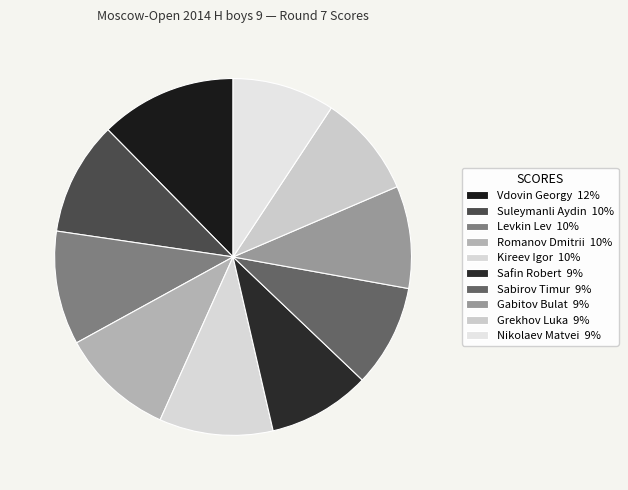

True or false: Suleymanli Aydin accounts for 24% of the total.

False